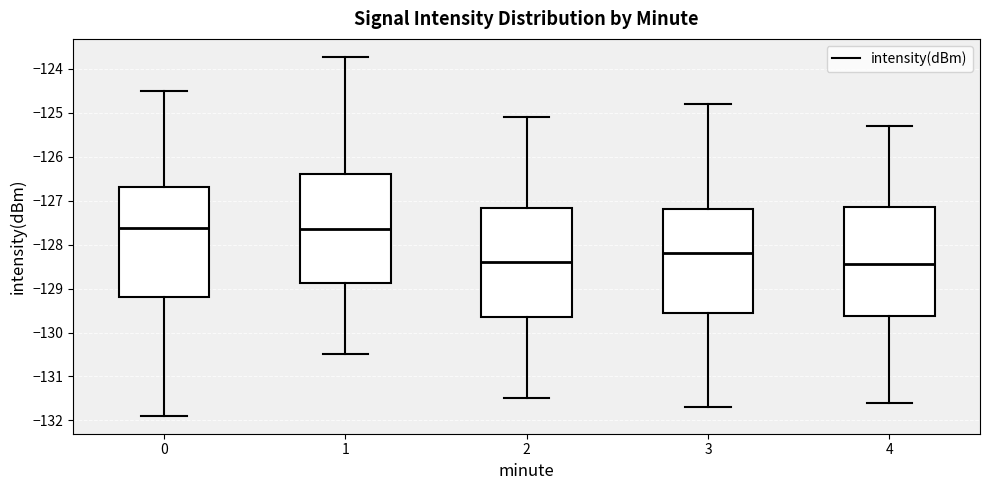

Reading left to right, read every box against the y-axis: the position of its median line, the range the box covers, and the ends of its whiskers. The values are not printed on the chart, so give them approximately, as read against the axis.

0: median -127.6, box -129.2 to -126.7, whiskers -131.9 to -124.5
1: median -127.6, box -128.9 to -126.4, whiskers -130.5 to -123.7
2: median -128.4, box -129.6 to -127.2, whiskers -131.5 to -125.1
3: median -128.2, box -129.5 to -127.2, whiskers -131.7 to -124.8
4: median -128.4, box -129.6 to -127.1, whiskers -131.6 to -125.3